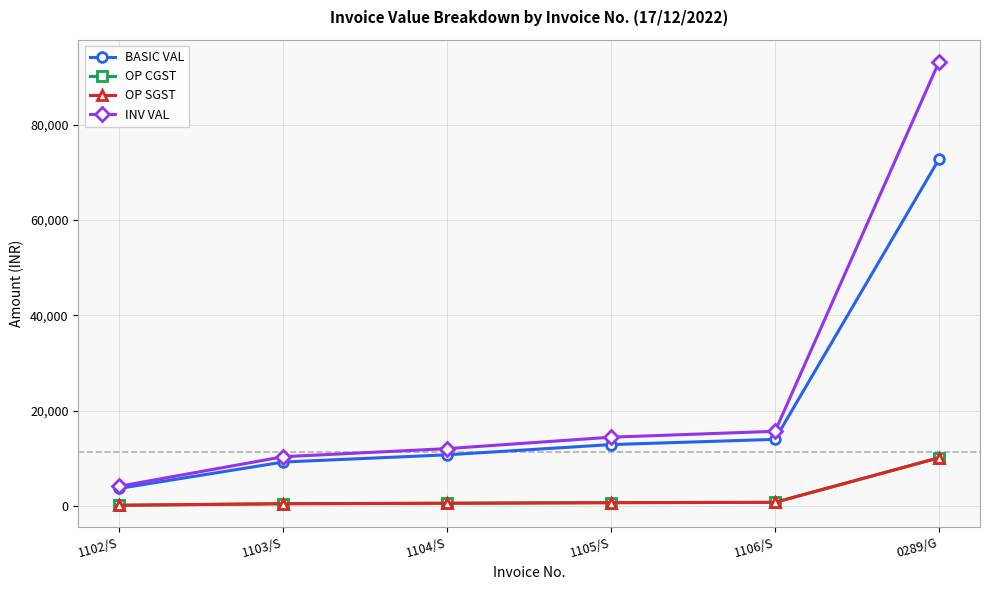

The value of OP CGST at 1105/S is 352.5. True or false?

False